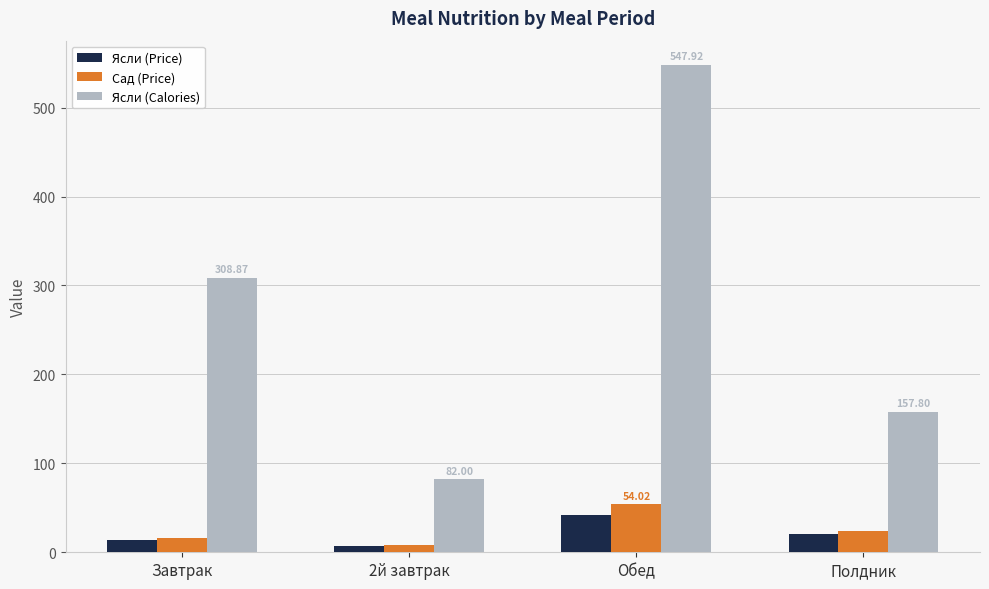

What is the maximum value shown in the chart?

547.9